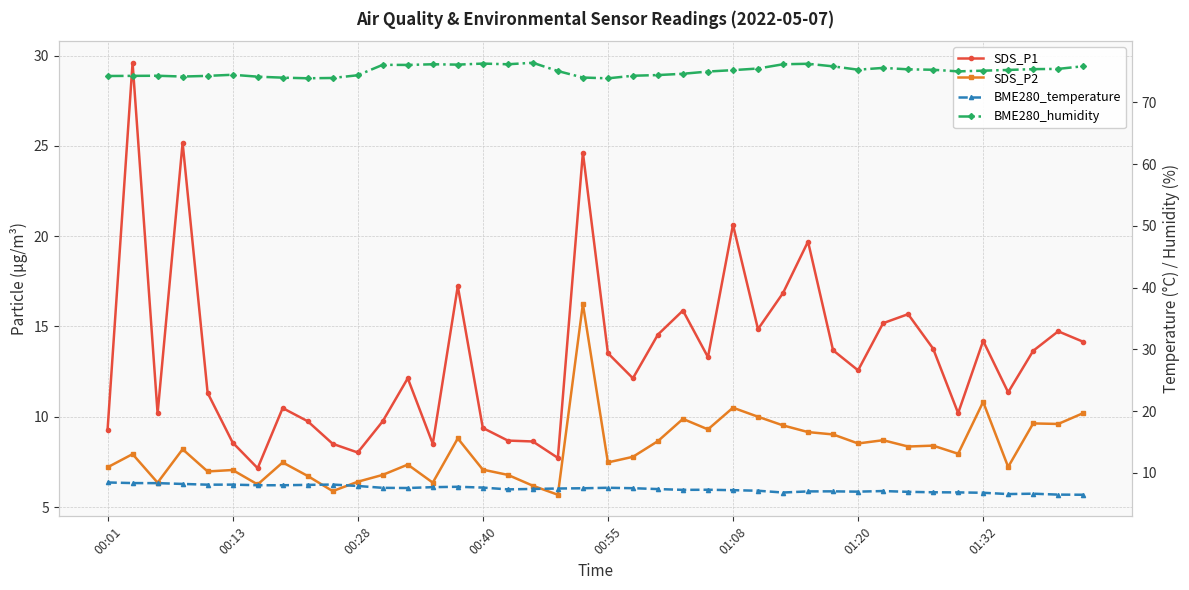

Is this an area chart (filled region under the line)?

No